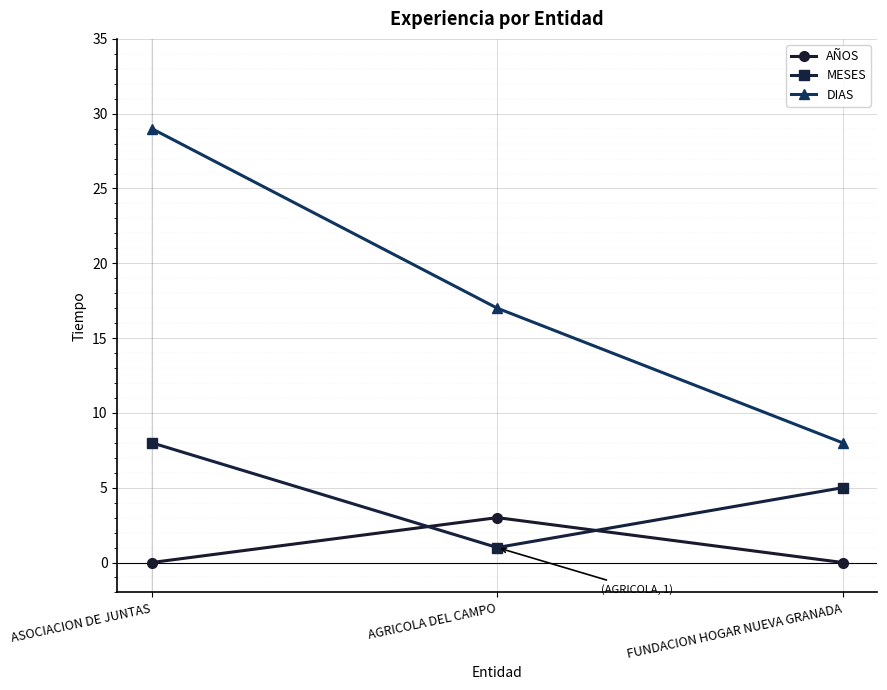

What is the label of the 1st point from the right?

FUNDACION HOGAR NUEVA GRANADA